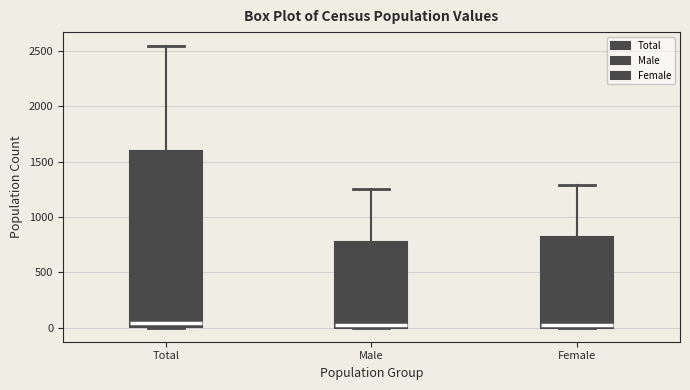

Reading left to right, transcribe this box plot: for each box, give where its median line is, the range the box spans, and where its two whiskers end, as read against the y-axis. The values are not printed on the chart, so give them approximately, as read against the axis.

Total: median 50, box 0 to 1600, whiskers 0 to 2550
Male: median 50, box 0 to 800, whiskers 0 to 1250
Female: median 0 (just above the box's lower edge), box 0 to 800, whiskers 0 to 1300